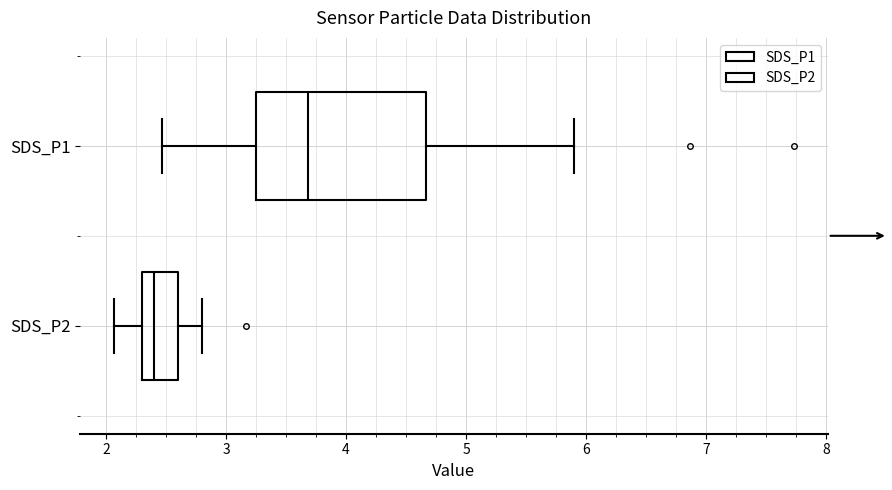

Reading bottom to top, read every box against the x-axis: the position of its median line, the range the box covers, and the ends of its whiskers. The values are not printed on the chart, so give them approximately, as read against the axis.

SDS_P2: median 2.4, box 2.3 to 2.6, whiskers 2.1 to 2.8
SDS_P1: median 3.7, box 3.3 to 4.7, whiskers 2.5 to 5.9